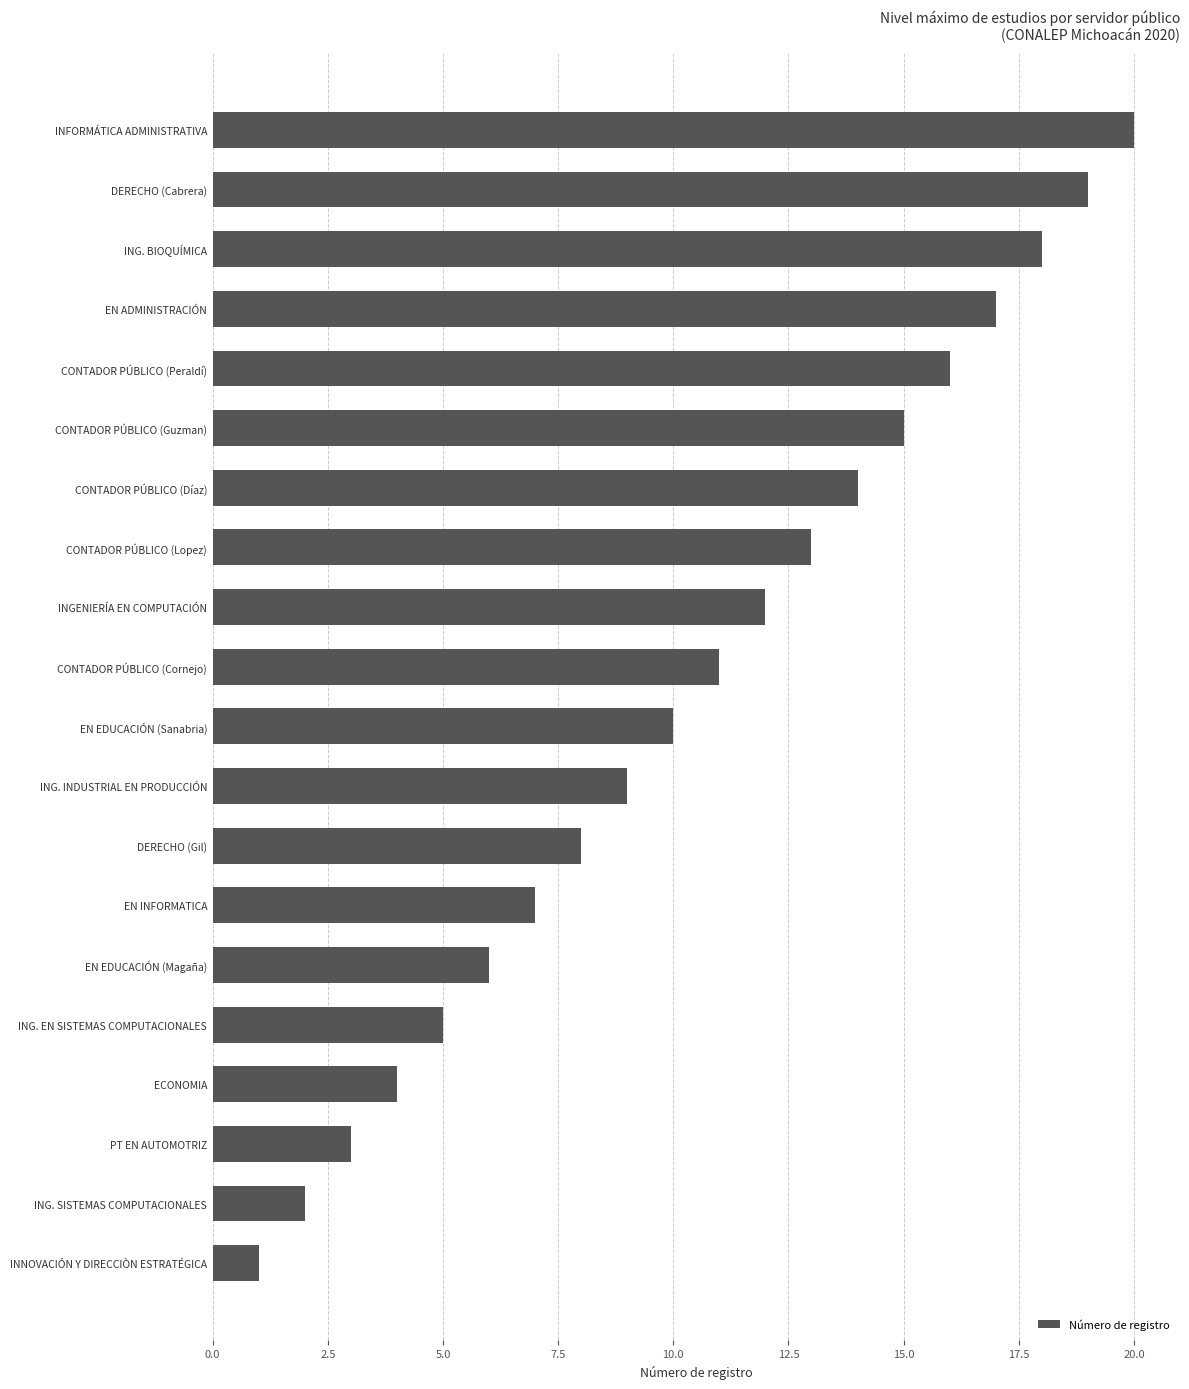

What is the change in value from DERECHO (Gil) to CONTADOR PÚBLICO (Díaz)?

+6